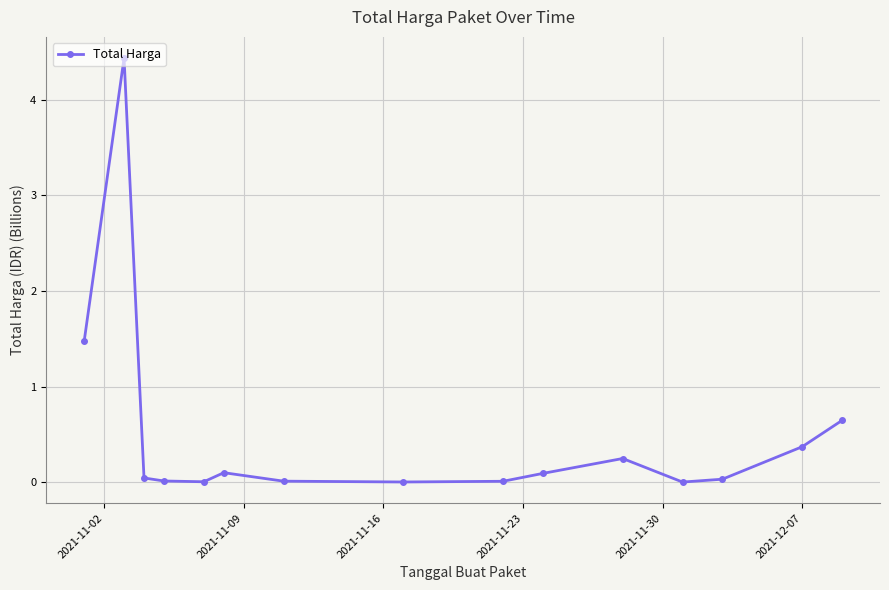

What is the value of the 1st point from the left?

1.5